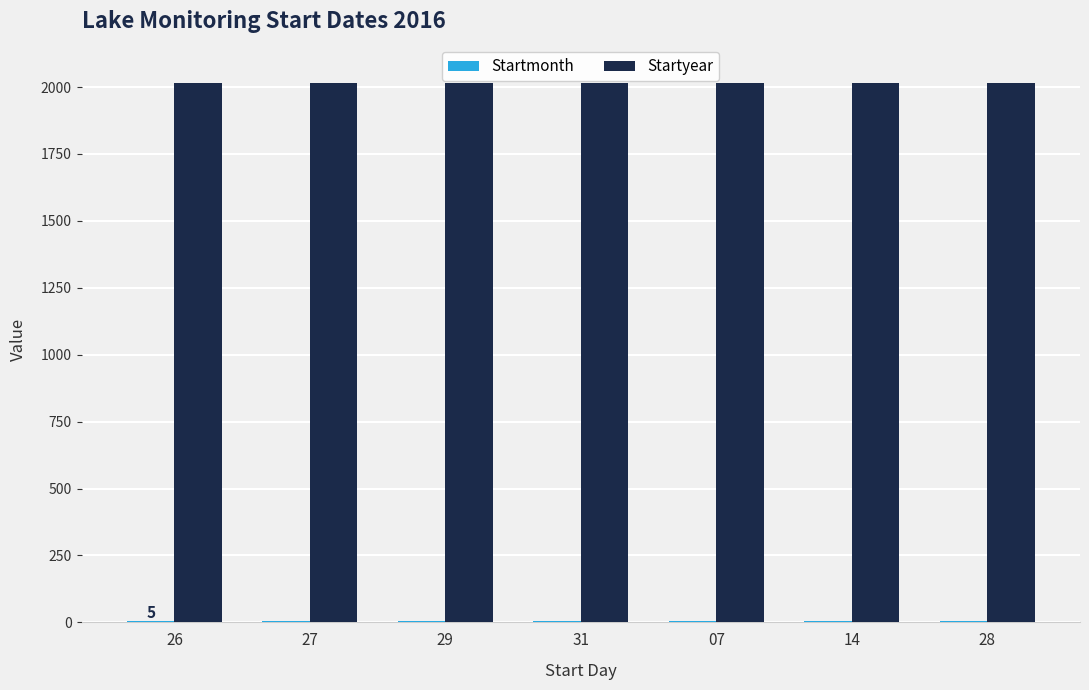

Which series has the largest total across all categories?

Startyear